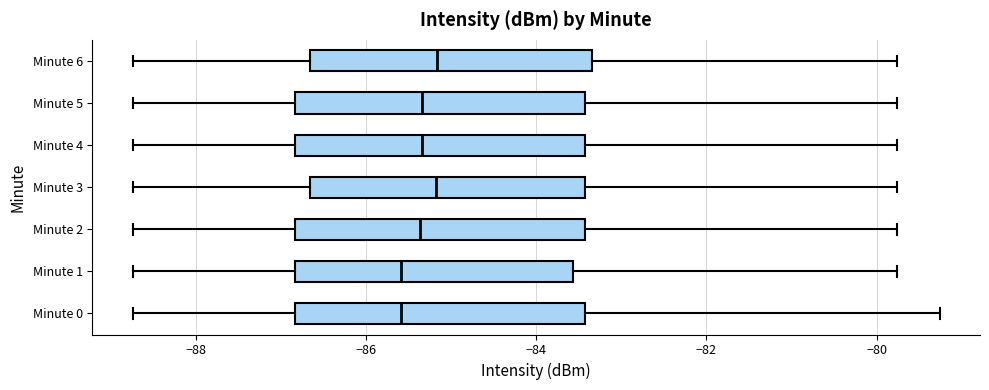

Reading bottom to top, read every box against the x-axis: the position of its median line, the range the box covers, and the ends of its whiskers. The values are not printed on the chart, so give them approximately, as read against the axis.

Minute 0: median -85.6, box -86.8 to -83.4, whiskers -88.8 to -79.2
Minute 1: median -85.6, box -86.8 to -83.6, whiskers -88.8 to -79.8
Minute 2: median -85.4, box -86.8 to -83.4, whiskers -88.8 to -79.8
Minute 3: median -85.2, box -86.6 to -83.4, whiskers -88.8 to -79.8
Minute 4: median -85.4, box -86.8 to -83.4, whiskers -88.8 to -79.8
Minute 5: median -85.4, box -86.8 to -83.4, whiskers -88.8 to -79.8
Minute 6: median -85.2, box -86.6 to -83.4, whiskers -88.8 to -79.8